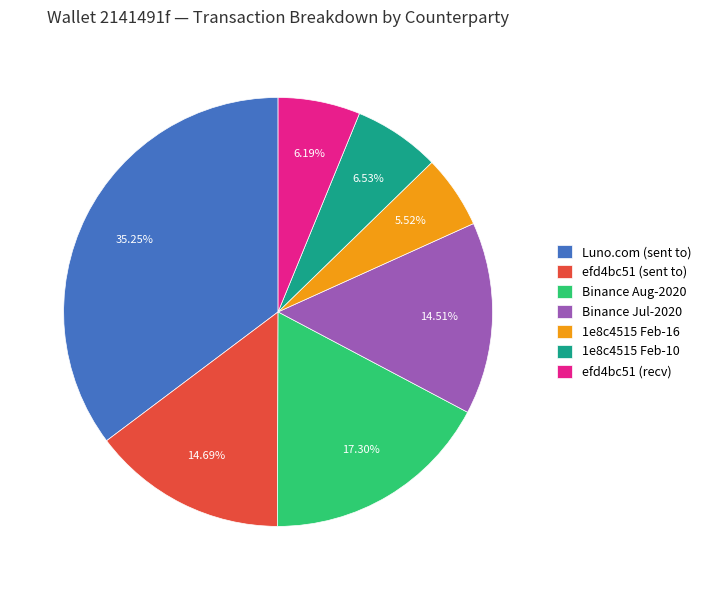

Does any single category account for the majority?

No